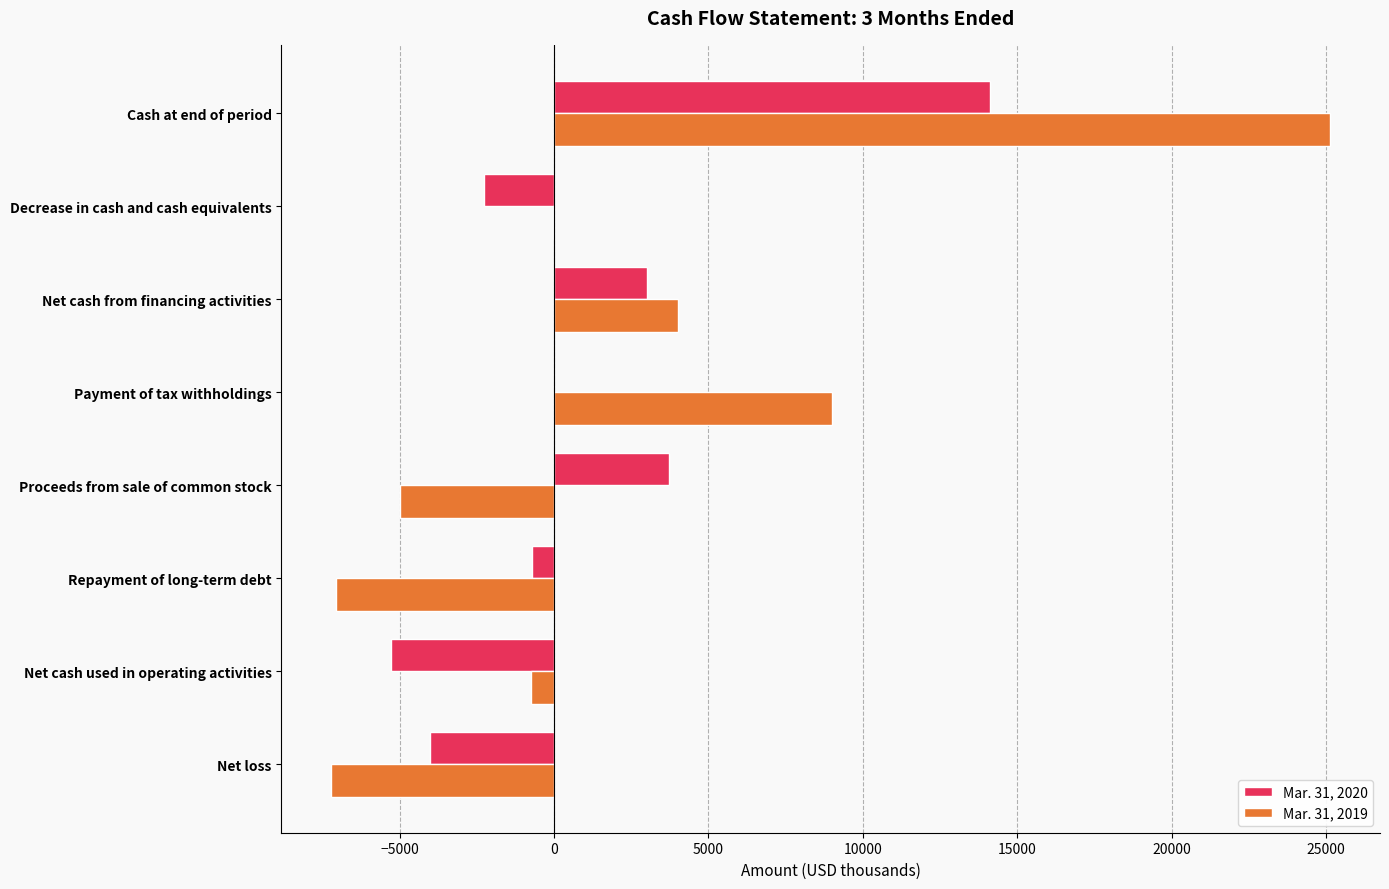

Is it true that Mar. 31, 2019 equals -7051 at Repayment of long-term debt?

True